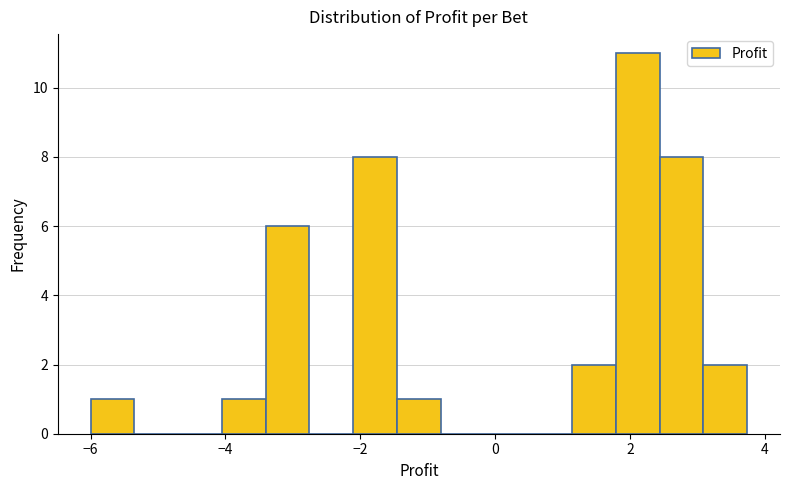

Around what value on the x-axis is the tallest bar? Give the approximate position of its centre, as read against the axis.

2.2